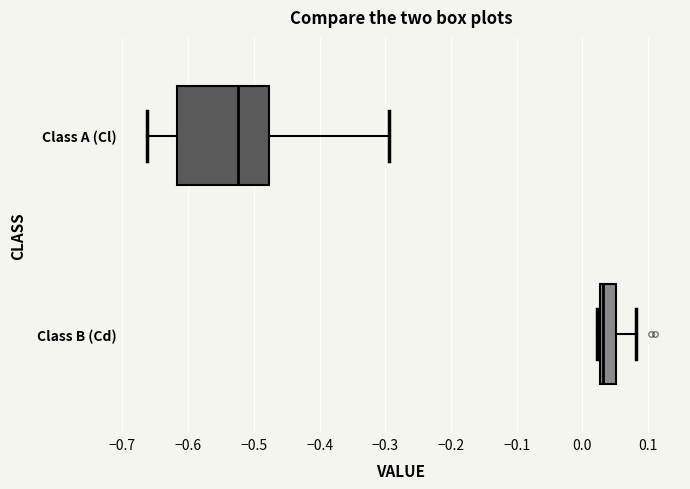

Which box's median line is the furthest to the right?

Class B (Cd)